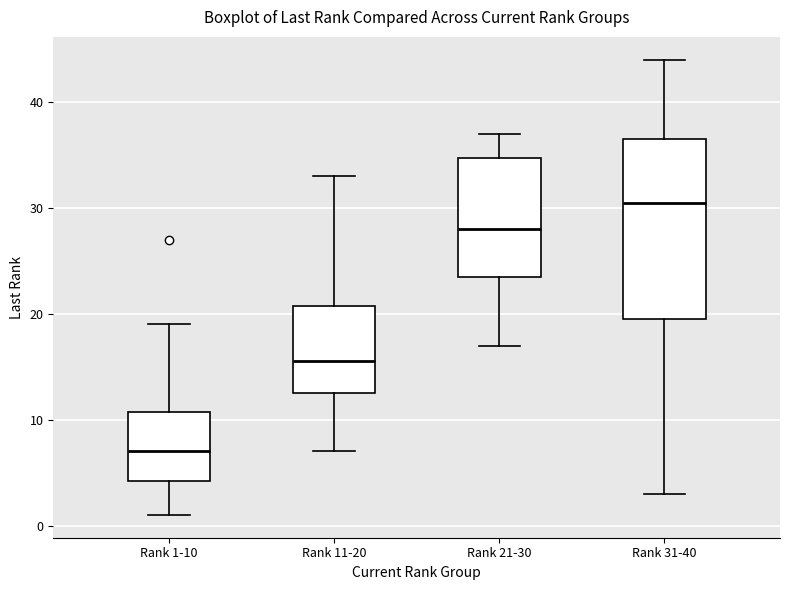

Where does the upper whisker of the box for Rank 11-20 end on the y-axis? The values are not printed on the chart, so give them approximately, as read against the axis.

33